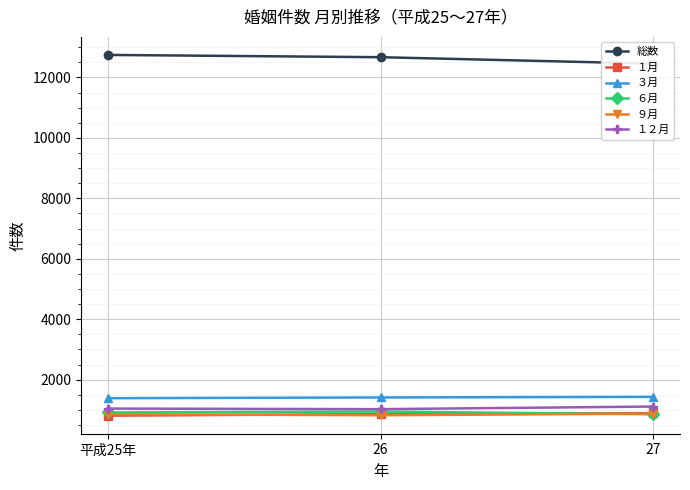

Is it true that ３月 equals 2084 at 26?

False